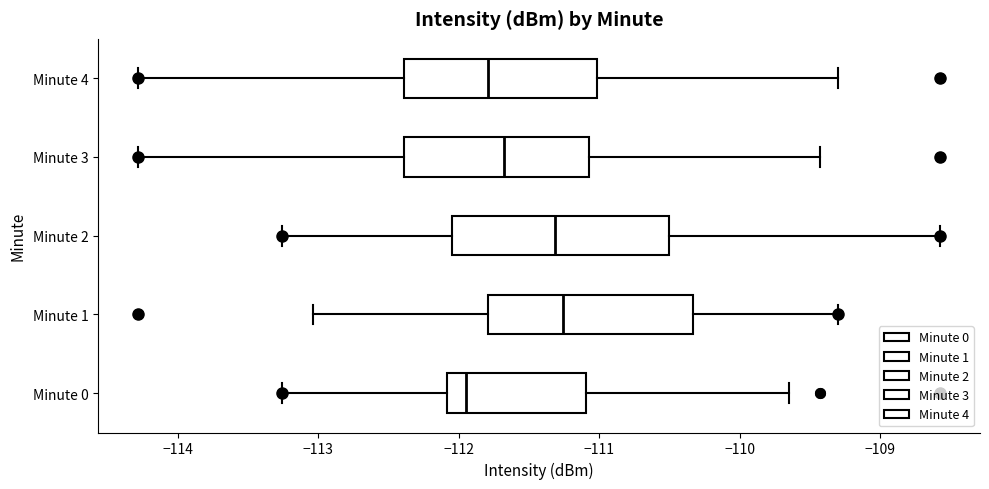

Reading bottom to top, transcribe this box plot: for each box, give where its median line is, the range the box spans, and where its two whiskers end, as read against the x-axis. The values are not printed on the chart, so give them approximately, as read against the axis.

Minute 0: median -112.0, box -112.1 to -111.1, whiskers -113.3 to -109.6
Minute 1: median -111.3, box -111.8 to -110.3, whiskers -113.0 to -109.3
Minute 2: median -111.3, box -112.0 to -110.5, whiskers -113.3 to -108.6
Minute 3: median -111.7, box -112.4 to -111.1, whiskers -114.3 to -109.4
Minute 4: median -111.8, box -112.4 to -111.0, whiskers -114.3 to -109.3